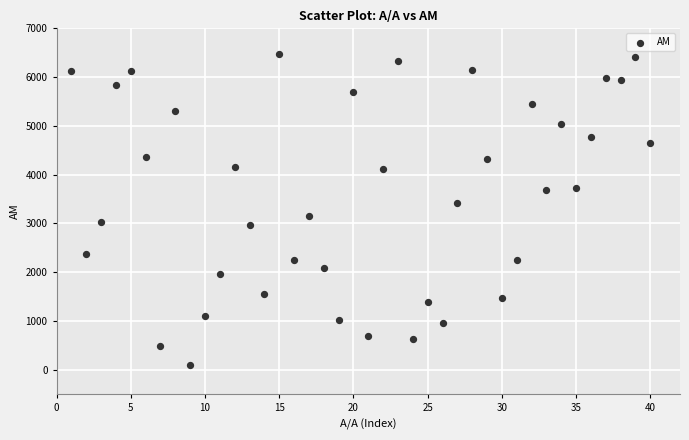

What is the range of Y values (max minus min)?

6377